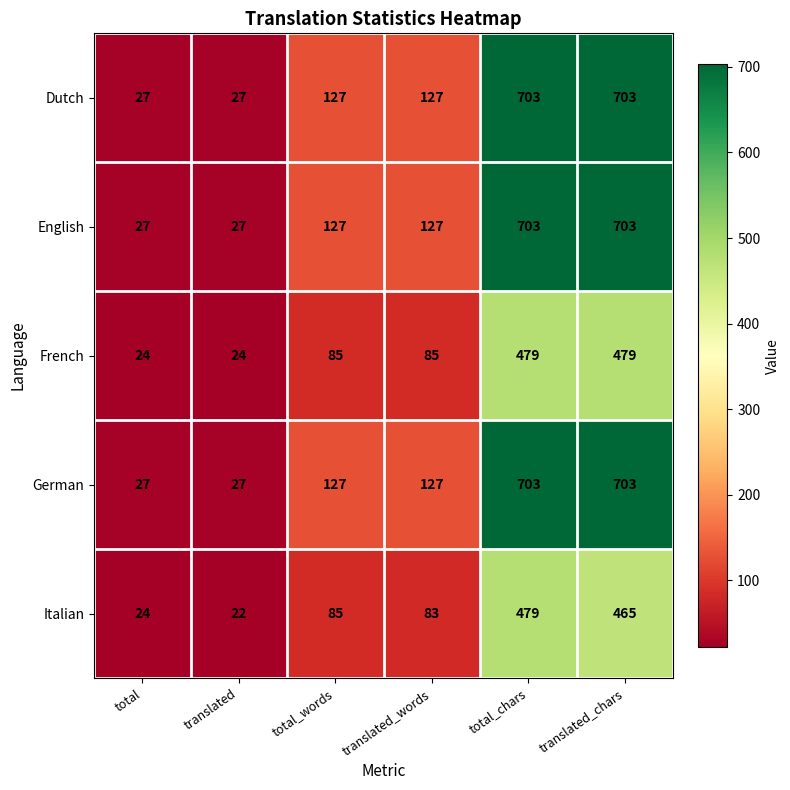

The value of German at translated is 27. True or false?

True